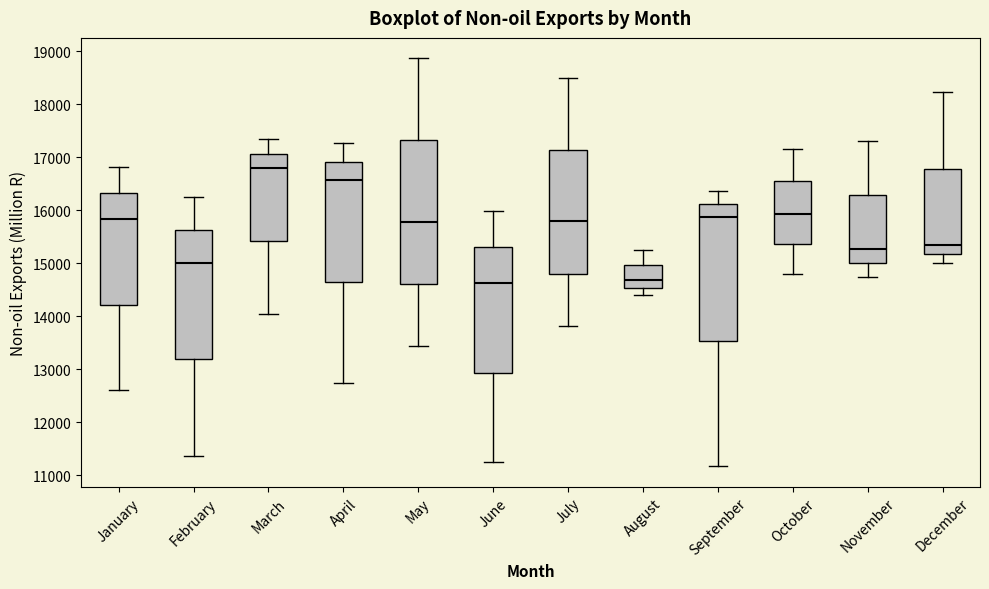

Comparing the boxes themselves (not the whiskers), which one is the tallest?

May